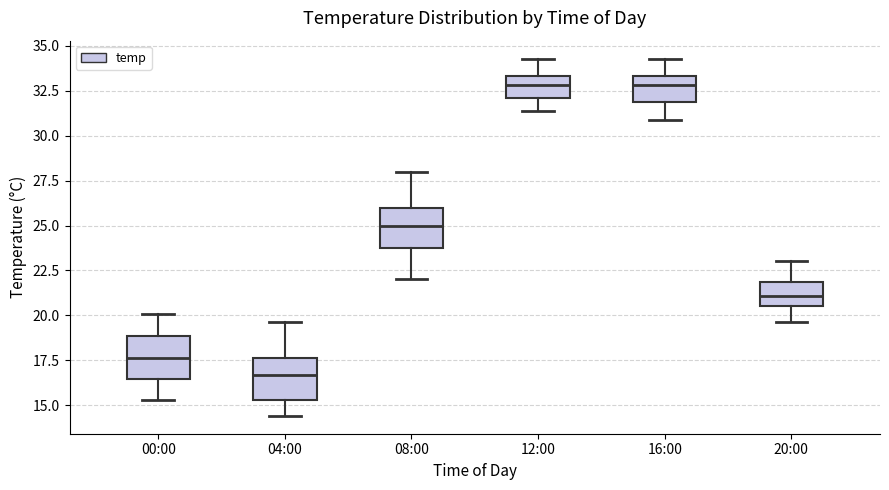

Where does the lower whisker of the box for 08:00 end on the y-axis? The values are not printed on the chart, so give them approximately, as read against the axis.

22.0